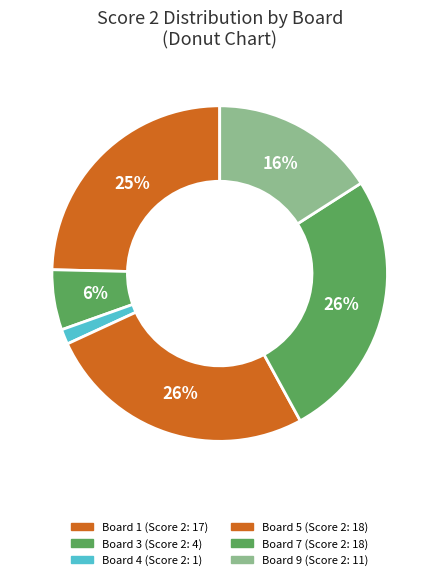

How many segments does this pie chart have?

6